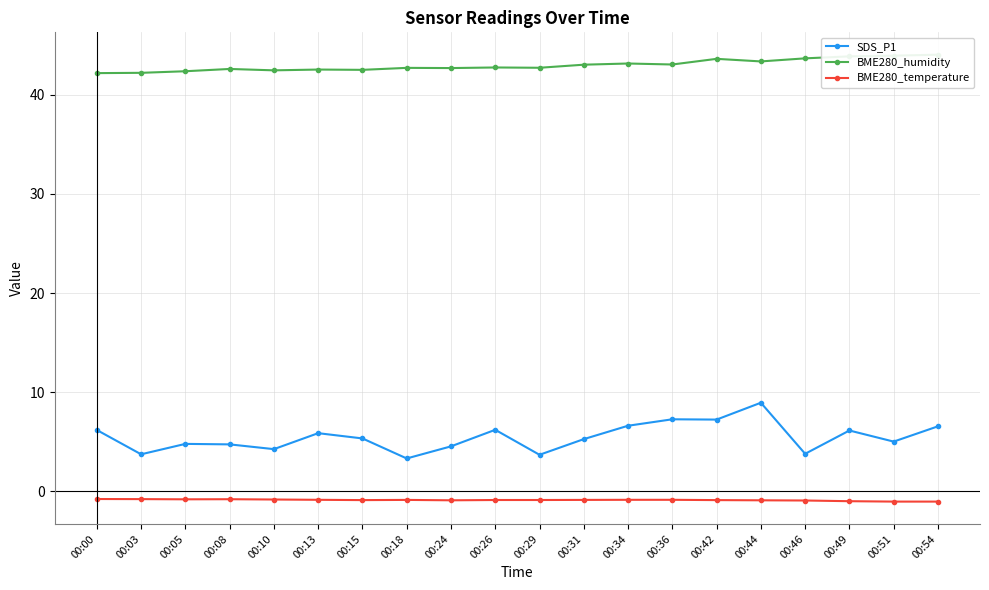

At which category is the sum across all series the highest?

00:44